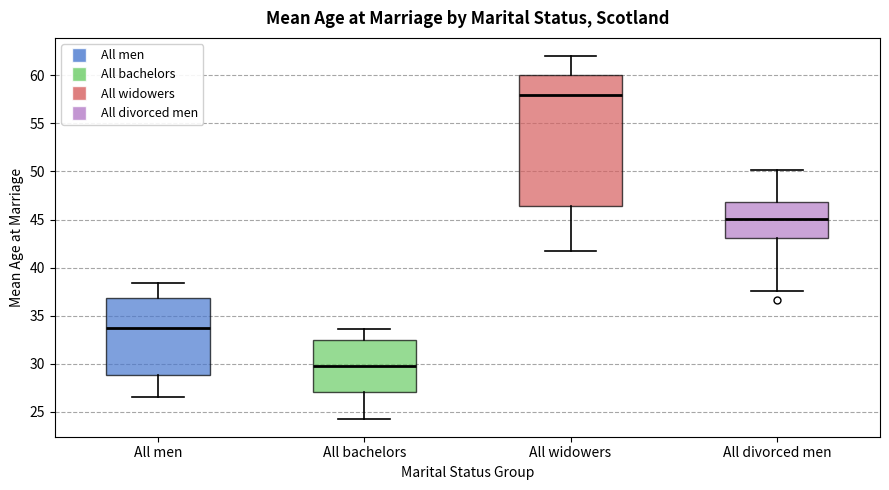

Where does the lower whisker of the box for All bachelors end on the y-axis? The values are not printed on the chart, so give them approximately, as read against the axis.

24.5